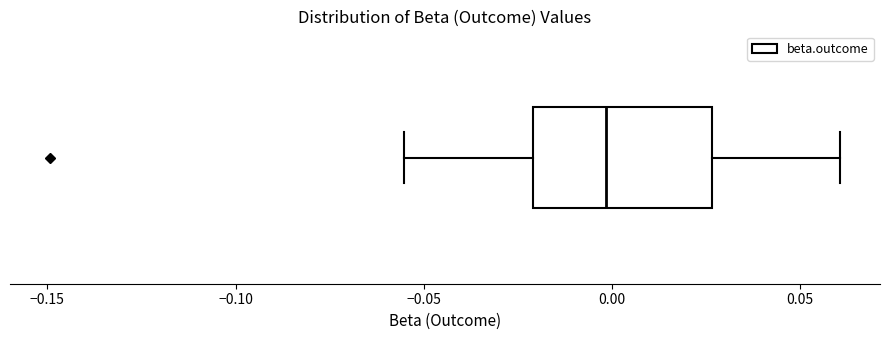

Transcribe this box plot: give where the median line is, the range the box spans, and where the two whiskers end, as read against the x-axis. The values are not printed on the chart, so give them approximately, as read against the axis.

median 0.000, box -0.020 to 0.025, whiskers -0.055 to 0.060